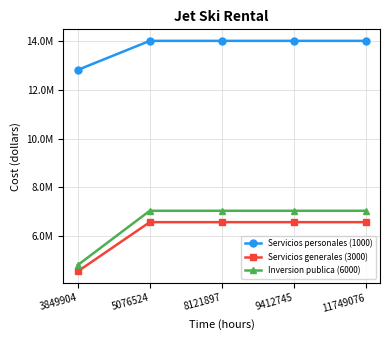

What is the value of the Servicios personales (1000) point at the 3rd from the left?

14021067.4